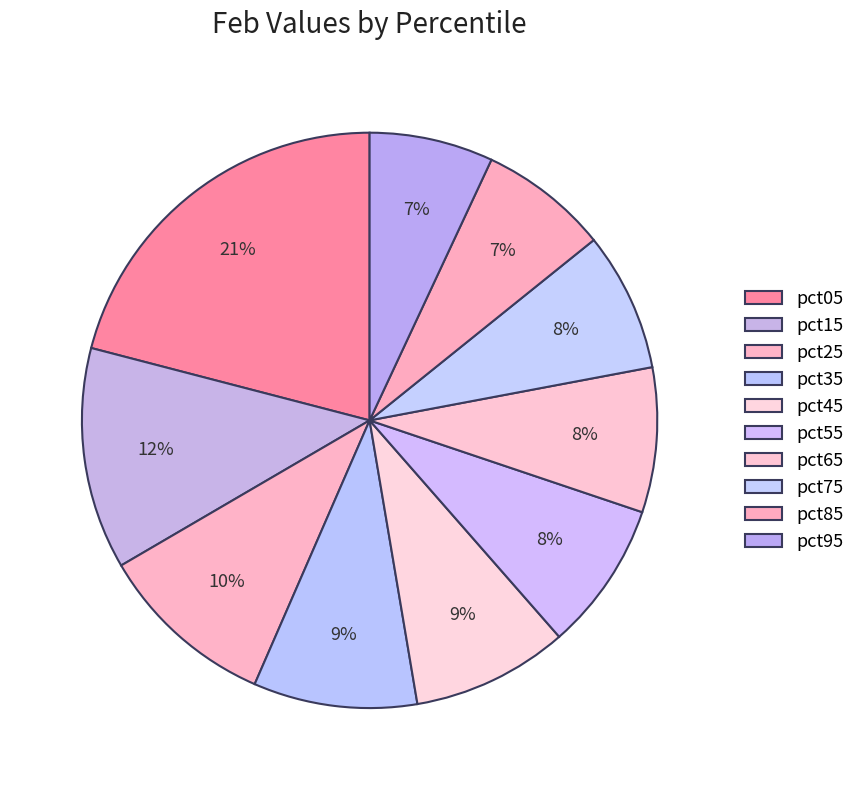

Is there any slice that represents more than half of the pie?

No